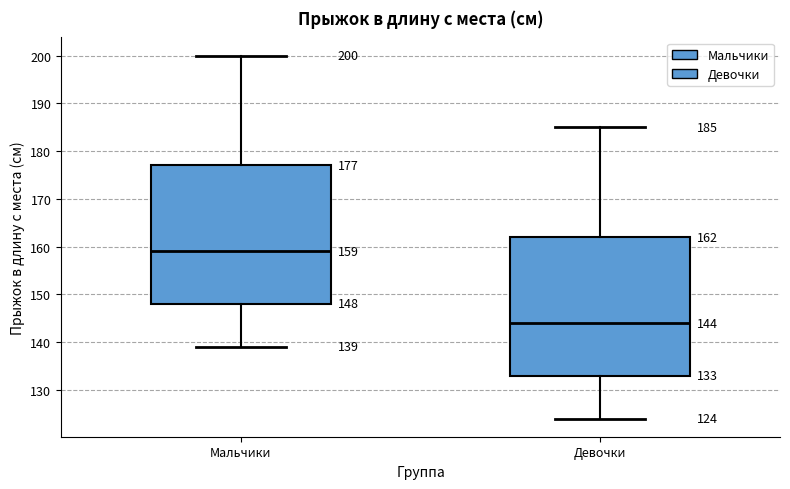

Which box's median line is the highest?

Мальчики